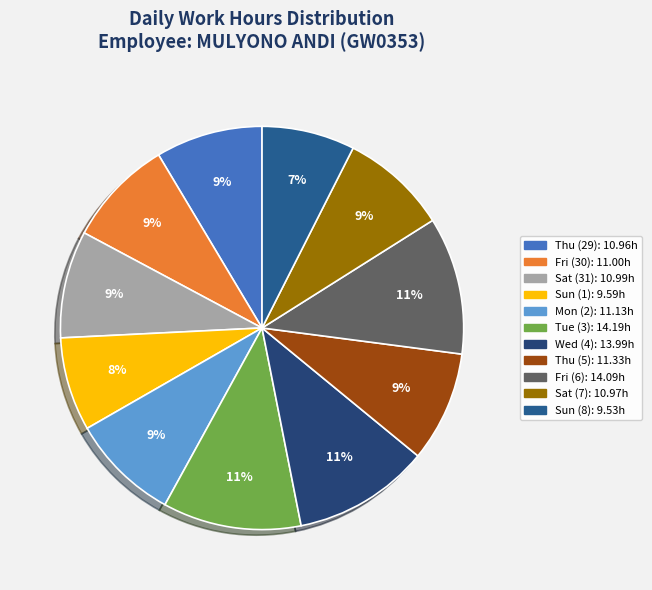

The Sun (1) slice represents 8% of the pie. True or false?

True